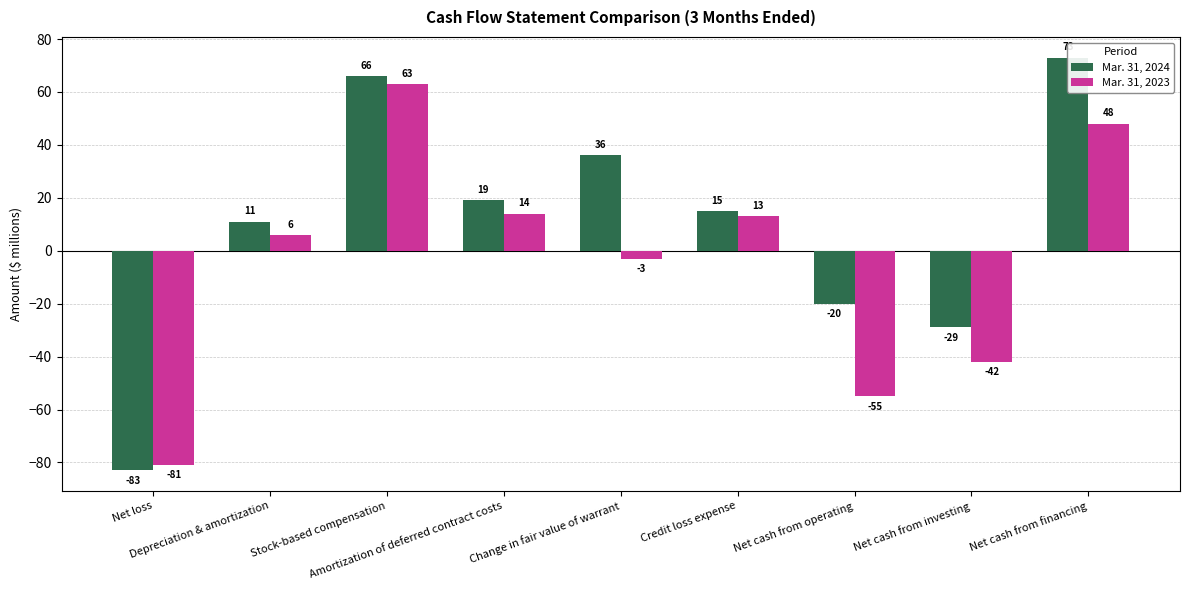

Which has a higher value, Change in fair value of warrant or Stock-based compensation?

Stock-based compensation